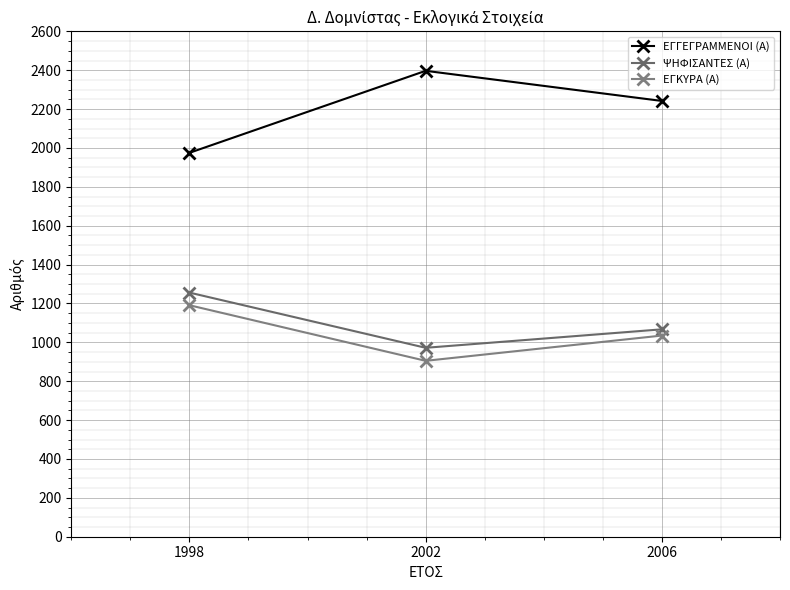

The value of ΕΓΓΕΓΡΑΜΜΕΝΟΙ (Α) at 2002 is 2397. True or false?

True